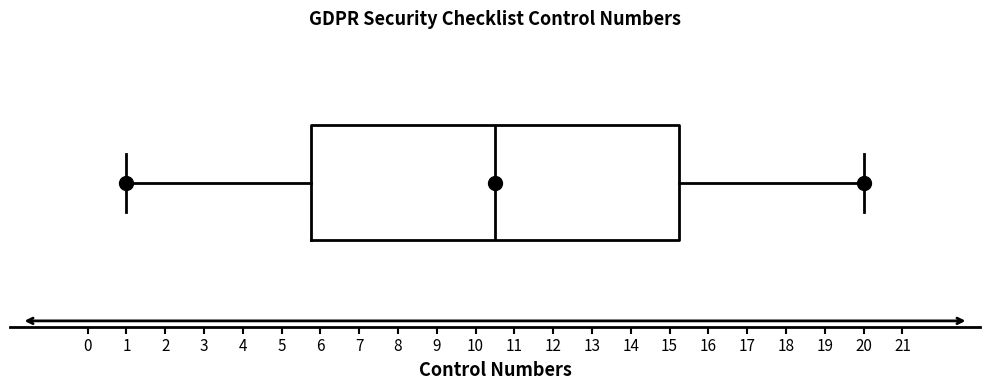

Read this box plot against the x-axis: the position of the median line, the range covered by the box, and the ends of both whiskers. The values are not printed on the chart, so give them approximately, as read against the axis.

median 10.5, box 5.8 to 15.3, whiskers 1.0 to 20.0